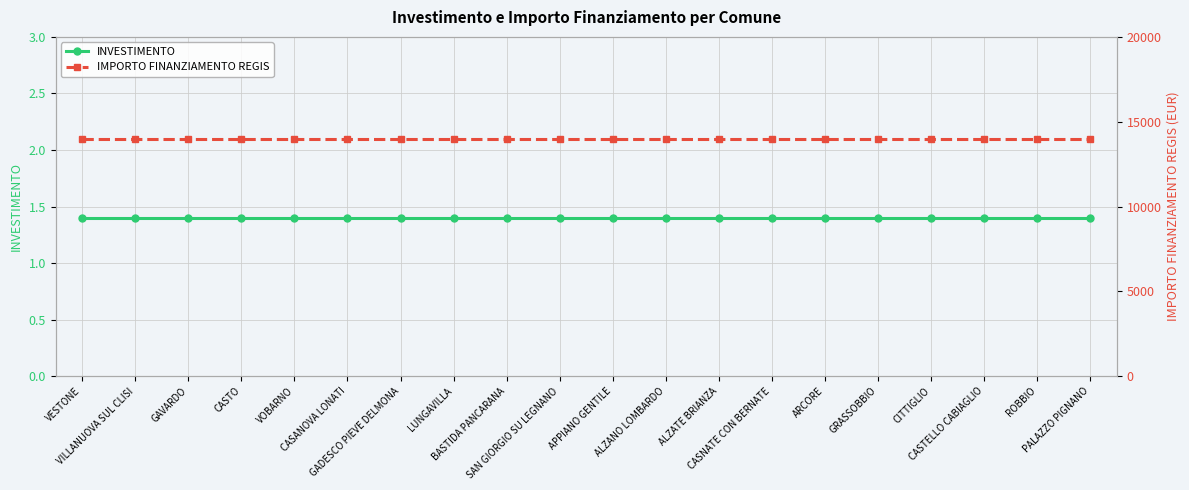

Which series has the largest total across all categories?

IMPORTO FINANZIAMENTO REGIS